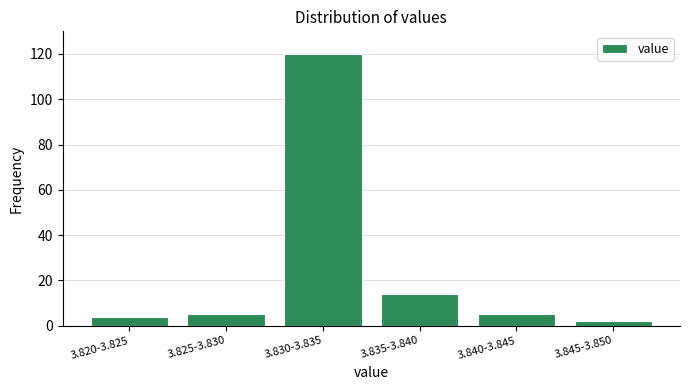

Reading left to right, list all the values displayed in this chart.

3.820-3.825=4	3.825-3.830=5	3.830-3.835=120	3.835-3.840=14	3.840-3.845=5	3.845-3.850=2